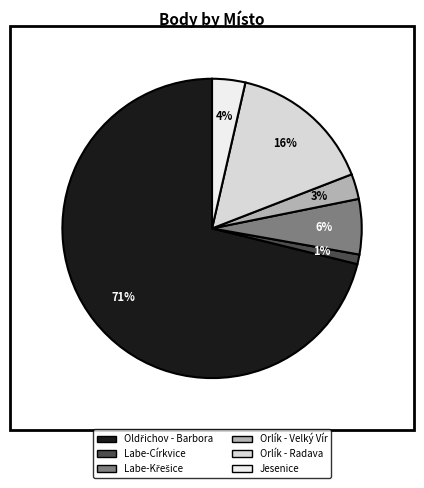

How many segments does this pie chart have?

6